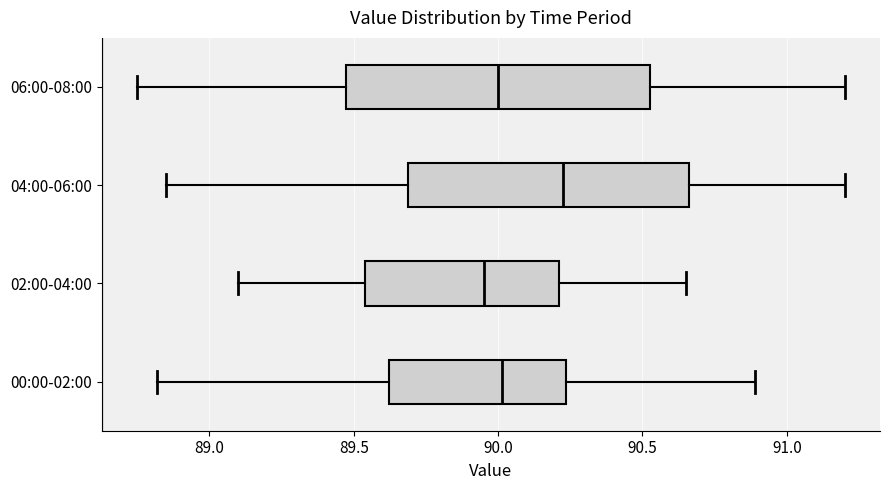

Which box has the furthest to the right median line?

04:00-06:00